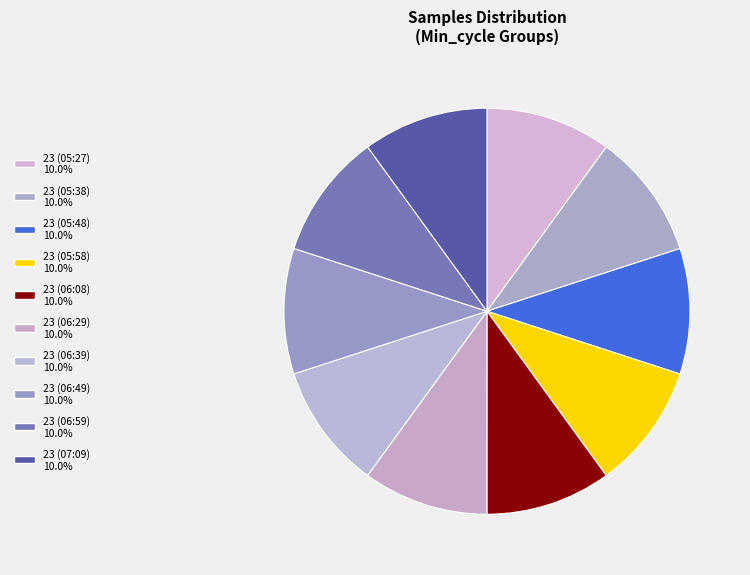

What percentage is NOT represented by 23 (05:48)?

90.0%